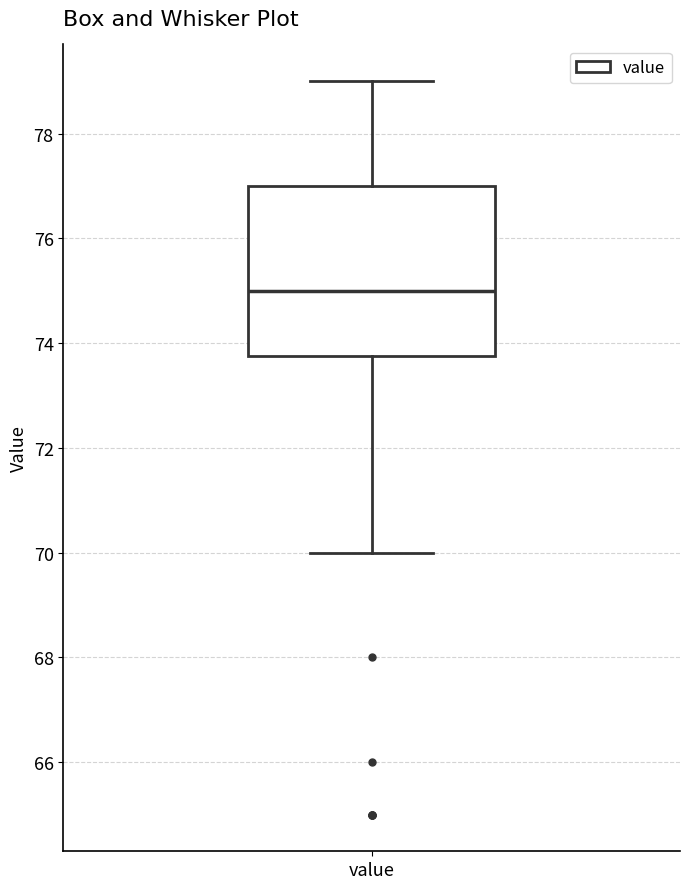

Transcribe this box plot: give where the median line is, the range the box spans, and where the two whiskers end, as read against the y-axis. The values are not printed on the chart, so give them approximately, as read against the axis.

median 75.0, box 73.8 to 77.0, whiskers 70.0 to 79.0